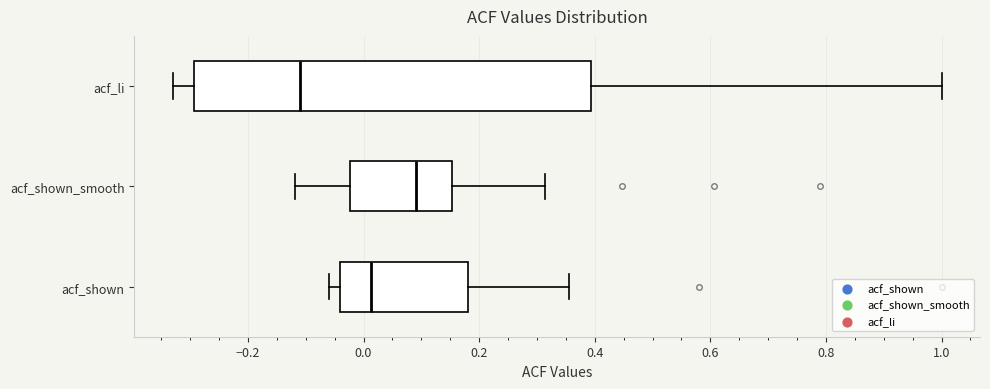

Reading bottom to top, transcribe this box plot: for each box, give where its median line is, the range the box spans, and where its two whiskers end, as read against the x-axis. The values are not printed on the chart, so give them approximately, as read against the axis.

acf_shown: median 0.02, box -0.04 to 0.18, whiskers -0.06 to 0.36
acf_shown_smooth: median 0.10, box -0.02 to 0.16, whiskers -0.12 to 0.32
acf_li: median -0.10, box -0.30 to 0.40, whiskers -0.32 to 1.00